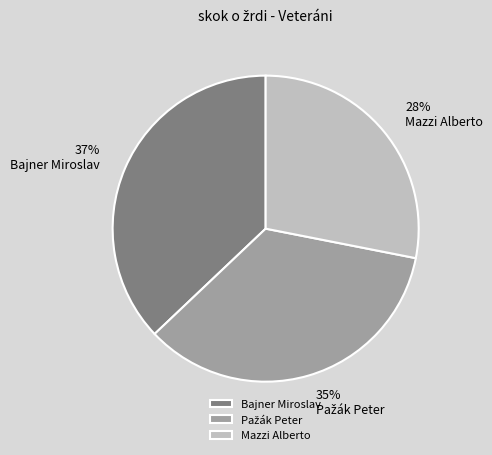

Is Mazzi Alberto the majority of the pie?

No